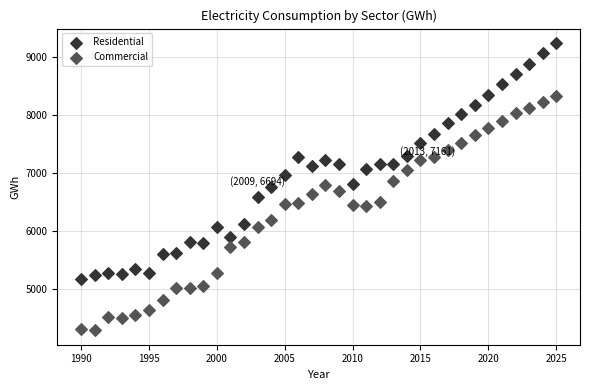

Which series contains the lowest Y value?

Commercial